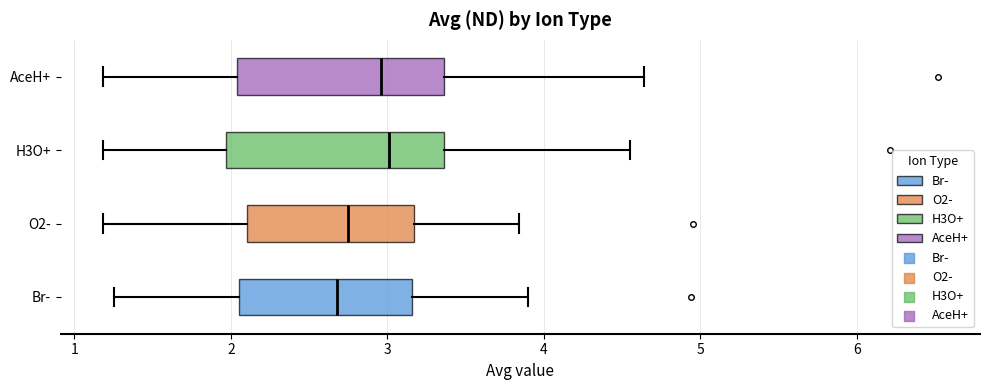

Where is the left edge of the box for O2- on the x-axis? The values are not printed on the chart, so give them approximately, as read against the axis.

2.1